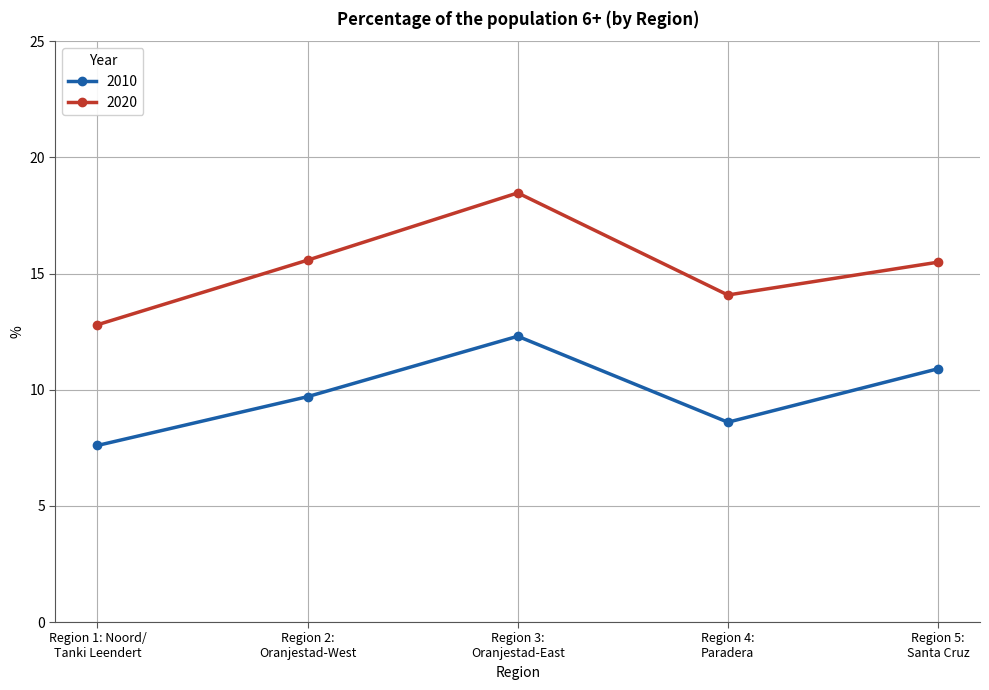

Which series has the largest total across all categories?

2020